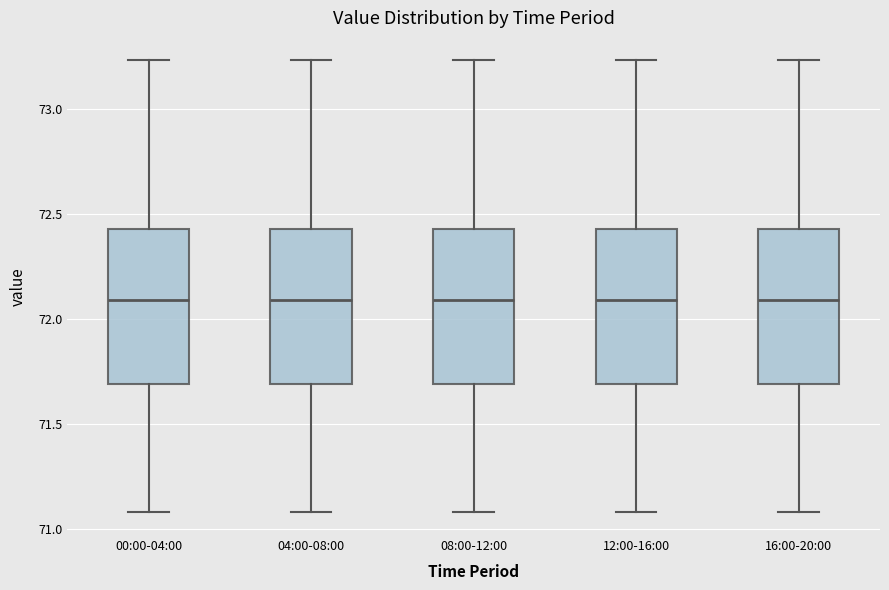

Where is the lower edge of the box for 04:00-08:00 on the y-axis? The values are not printed on the chart, so give them approximately, as read against the axis.

71.70